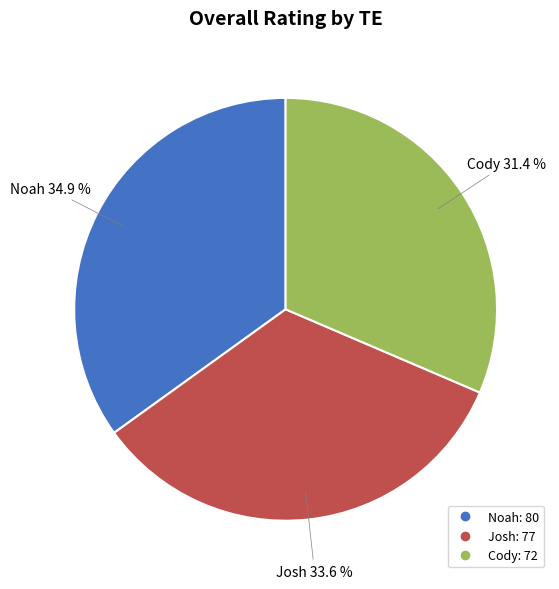

How many segments does this pie chart have?

3